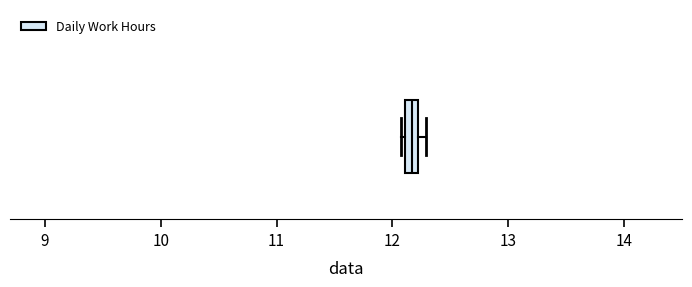

Where is the right edge of the box on the x-axis? The values are not printed on the chart, so give them approximately, as read against the axis.

12.2